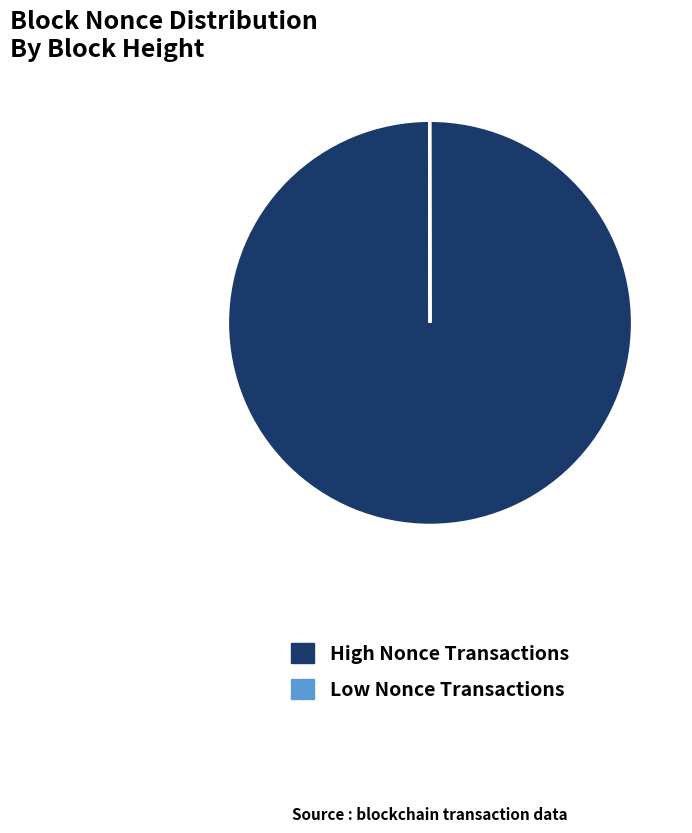

What is the largest slice in the pie chart?

High Nonce Transactions